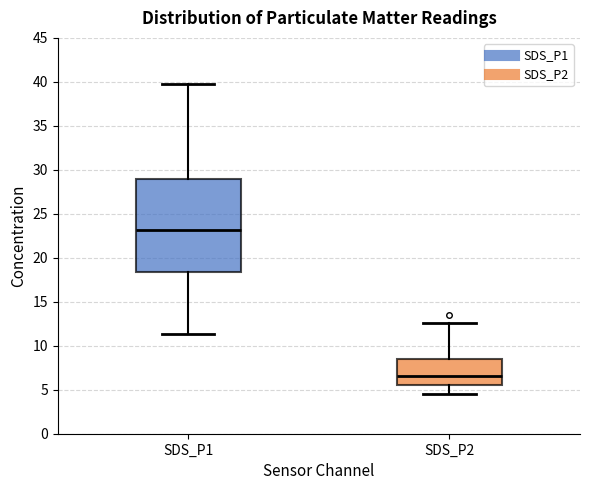

Reading left to right, transcribe this box plot: for each box, give where its median line is, the range the box spans, and where its two whiskers end, as read against the y-axis. The values are not printed on the chart, so give them approximately, as read against the axis.

SDS_P1: median 23.0, box 18.5 to 29.0, whiskers 11.5 to 40.0
SDS_P2: median 6.5, box 5.5 to 8.5, whiskers 4.5 to 12.5